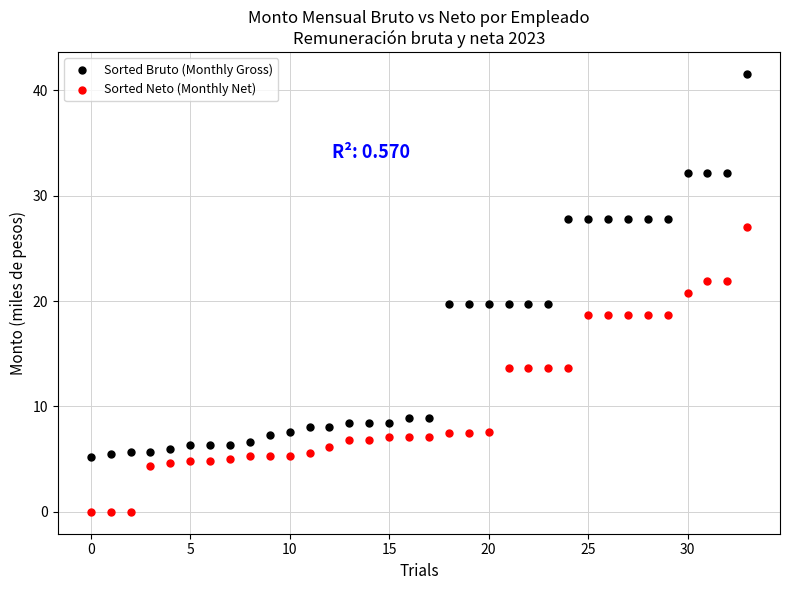

What are all the series names shown in the legend?

Sorted Bruto (Monthly Gross), Sorted Neto (Monthly Net)